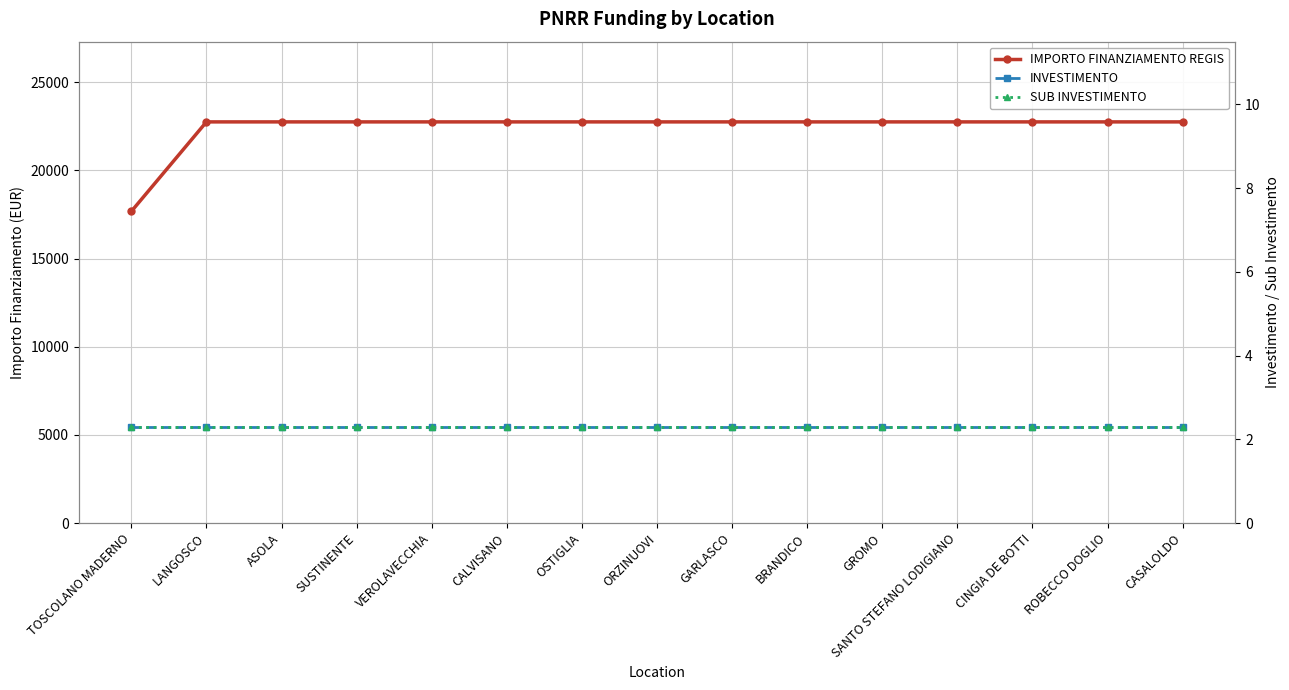

True or false: INVESTIMENTO has more than 1 interior local peaks.

False